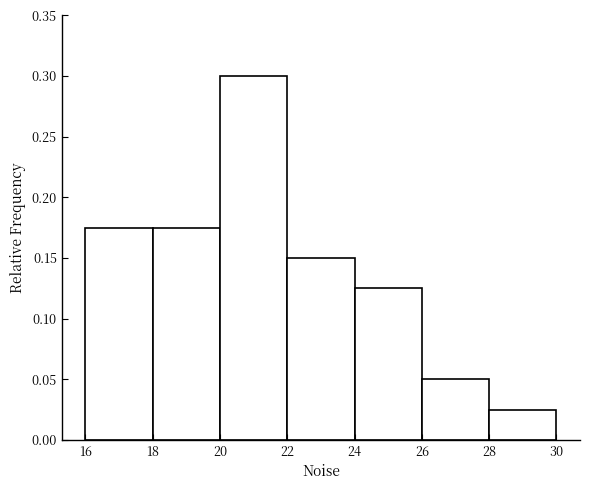

Over which range of the x-axis is the bar tallest?

20 to 22